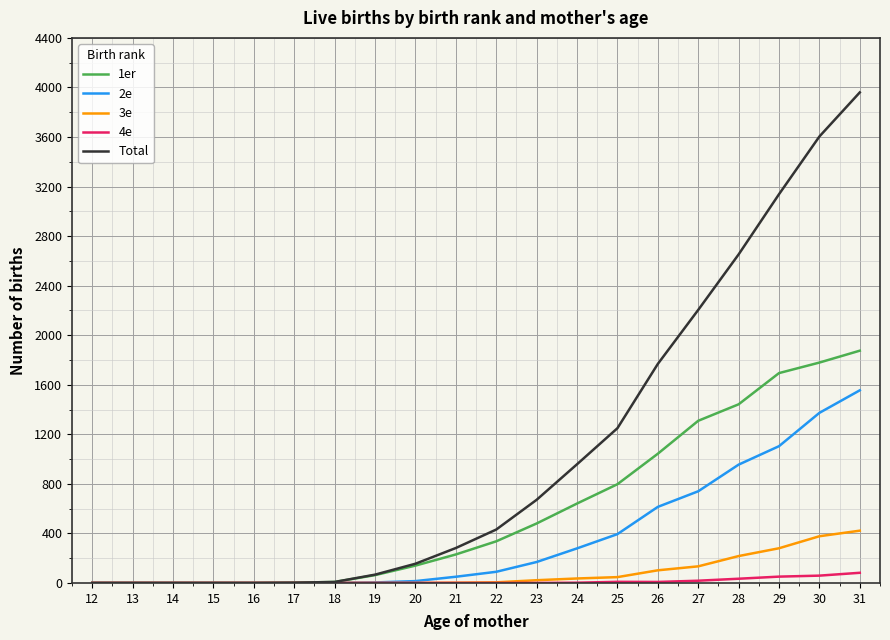

Is this an area chart (filled region under the line)?

No